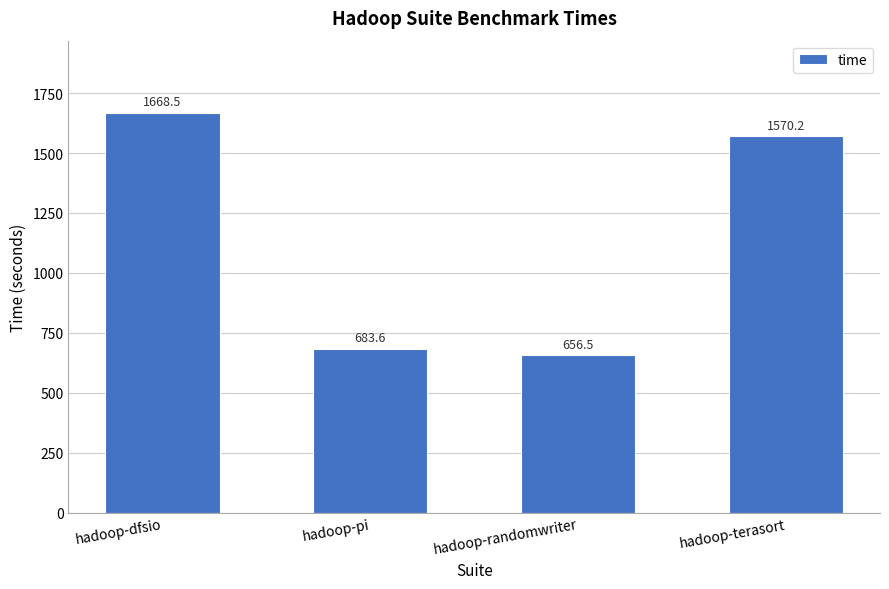

What is the smallest value displayed?

656.5